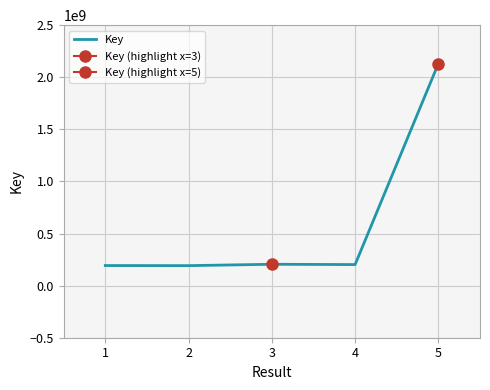

Rank the categories by value from lowest to highest.

2, 1, 4, 3, 5